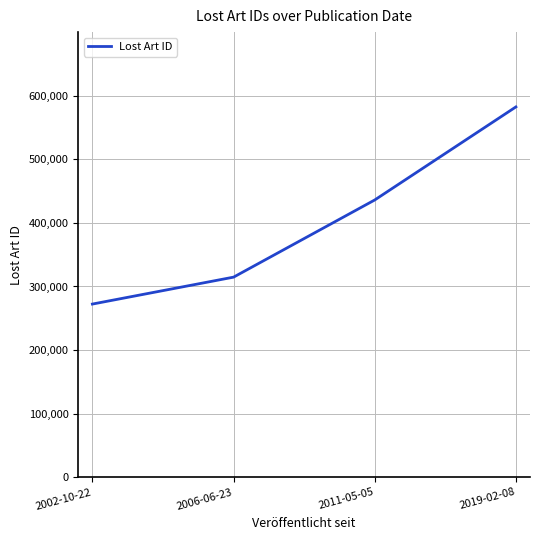

Rank the categories by value from lowest to highest.

2002-10-22, 2006-06-23, 2011-05-05, 2019-02-08